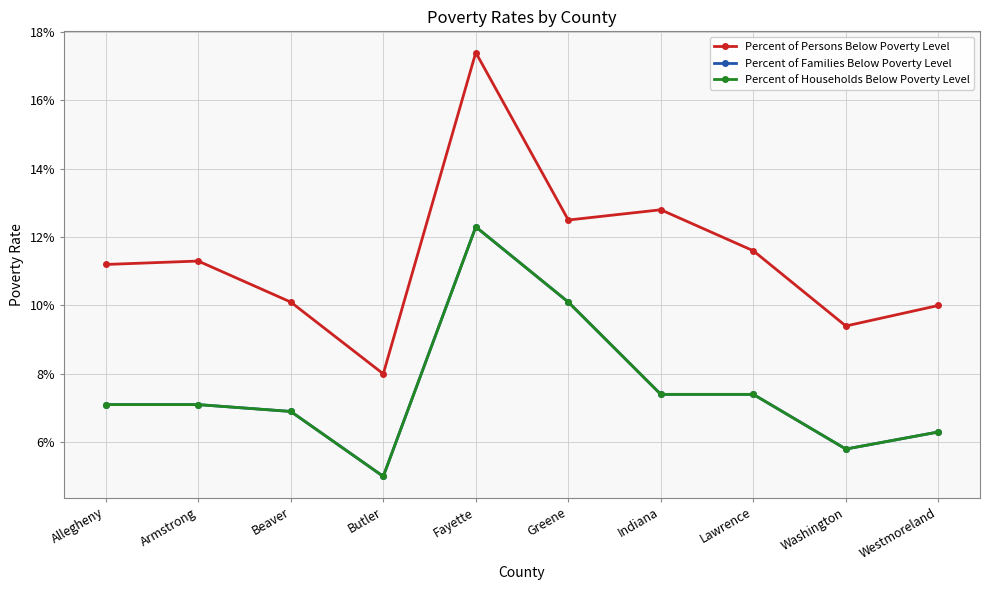

What is the sum of the Percent of Persons Below Poverty Level values at Beaver and Lawrence?

0.2